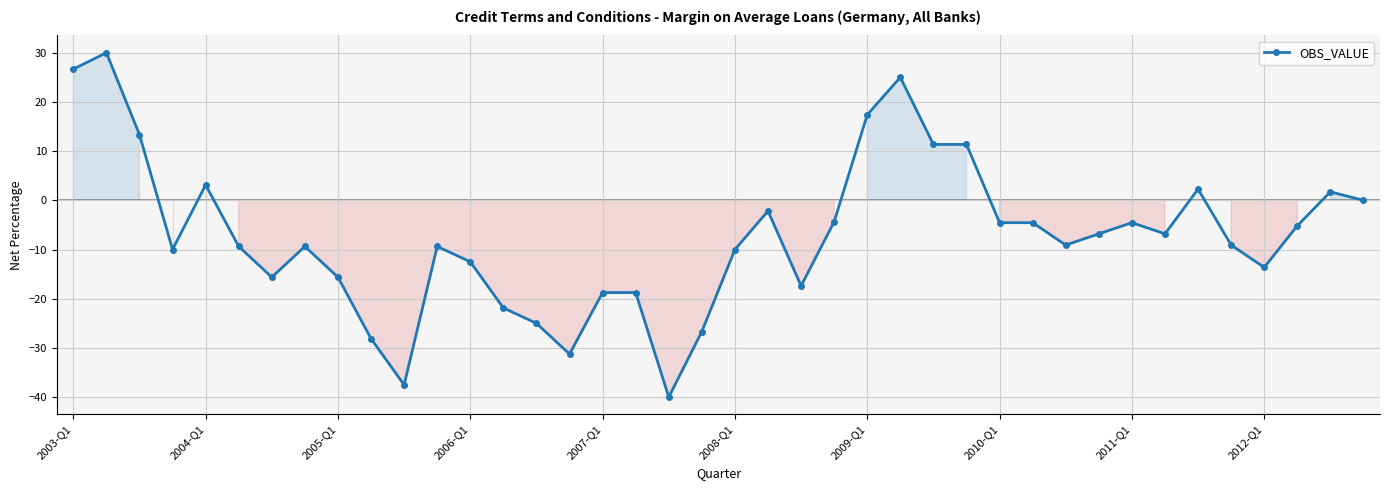

How many distinct data groups are displayed?

1